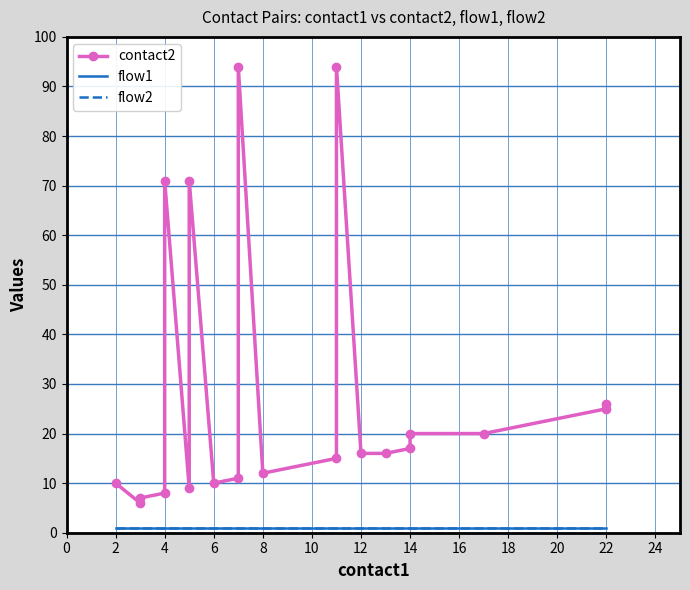

Is it true that contact2 equals 14 at 2?

False